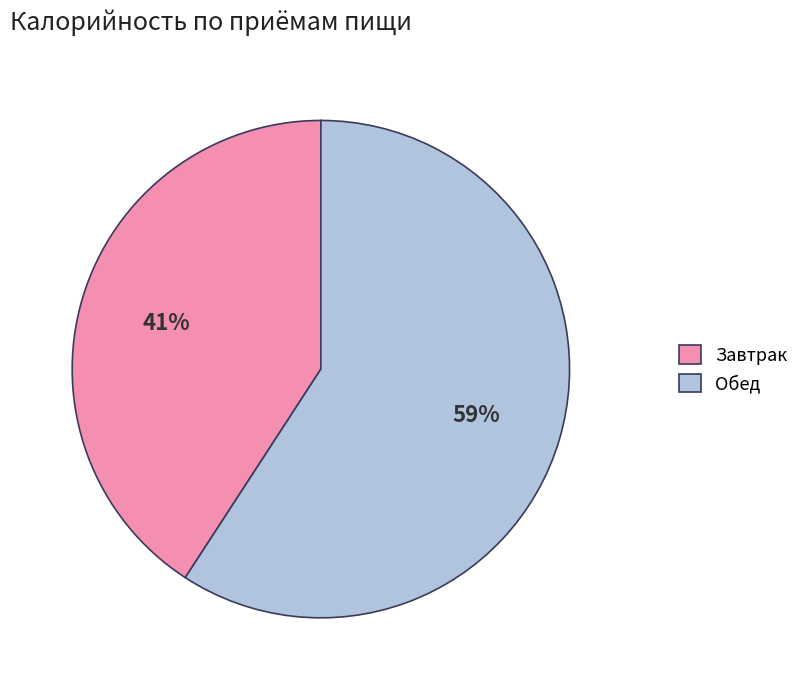

True or false: Завтрак accounts for 41% of the total.

True